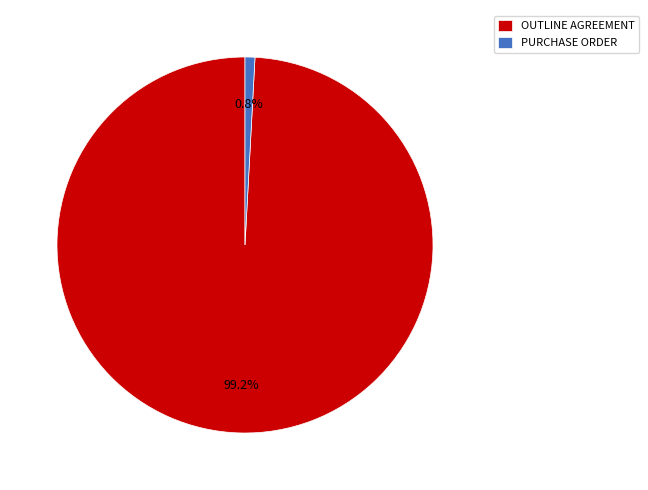

To the nearest percent, what is the average slice percentage?

50%